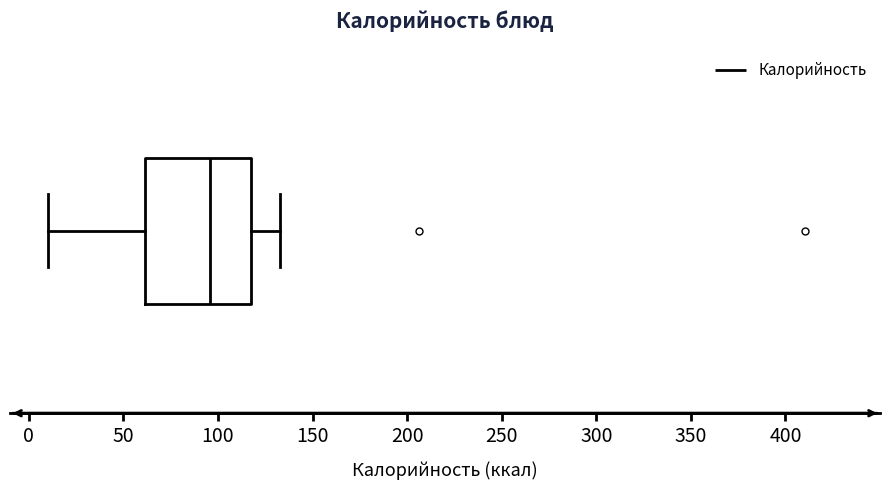

Transcribe this box plot: give where the median line is, the range the box spans, and where the two whiskers end, as read against the x-axis. The values are not printed on the chart, so give them approximately, as read against the axis.

median 95, box 60 to 120, whiskers 10 to 135